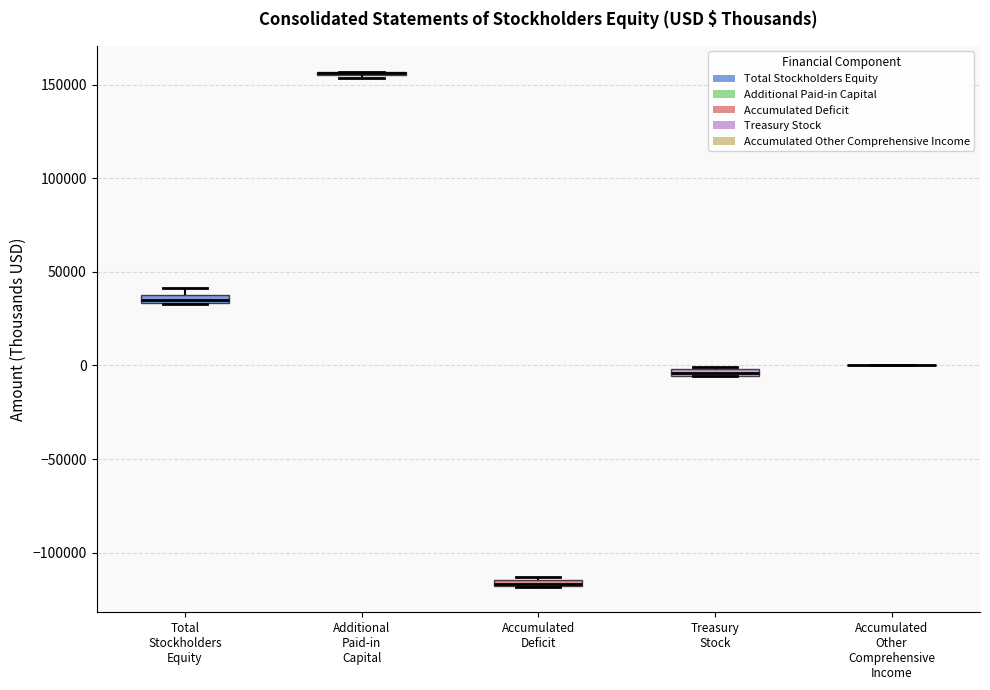

Where is the upper edge of the box for Accumulated Deficit on the y-axis? The values are not printed on the chart, so give them approximately, as read against the axis.

-115000